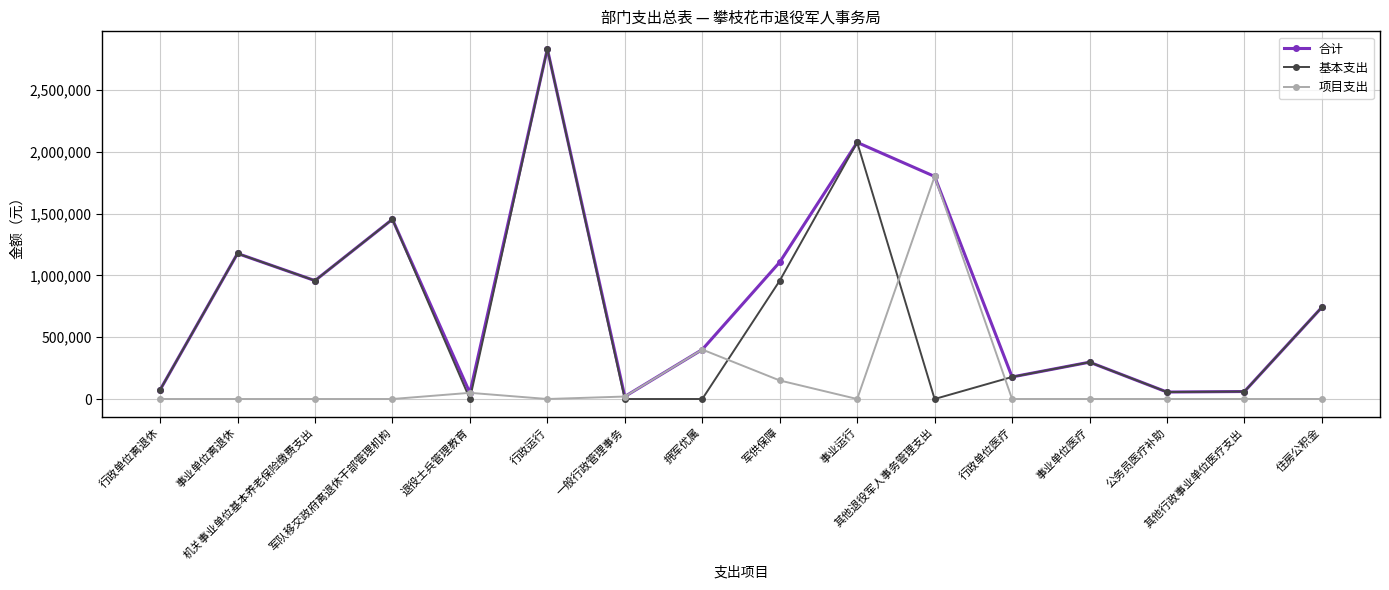

Is it true that 合计 equals 20000.0 at 一般行政管理事务?

True